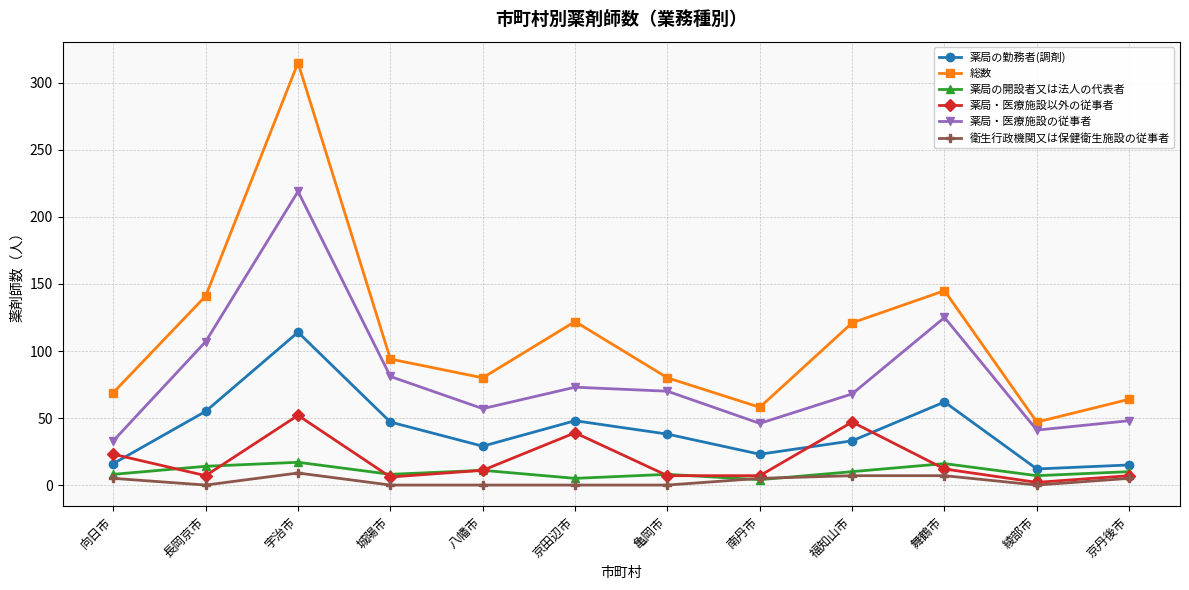

How many interior local peaks does the 薬局・医療施設の従事者 series have?

3